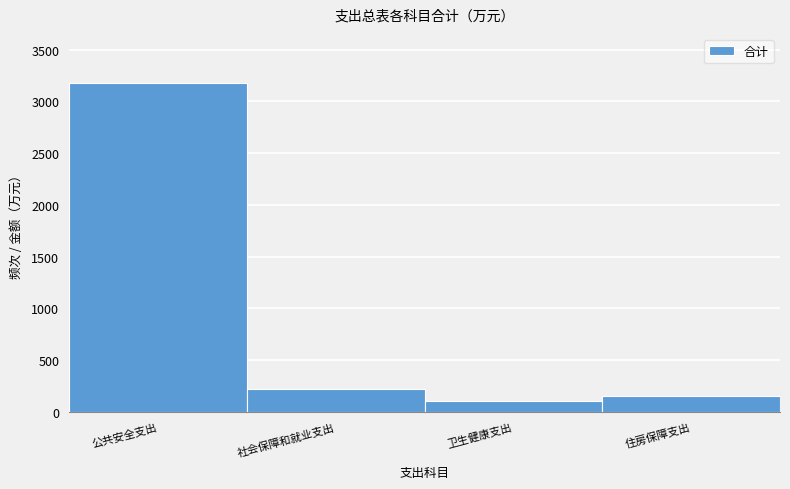

Reading left to right, list all the values displayed in this chart.

3174.8	216.8	104.2	155.7